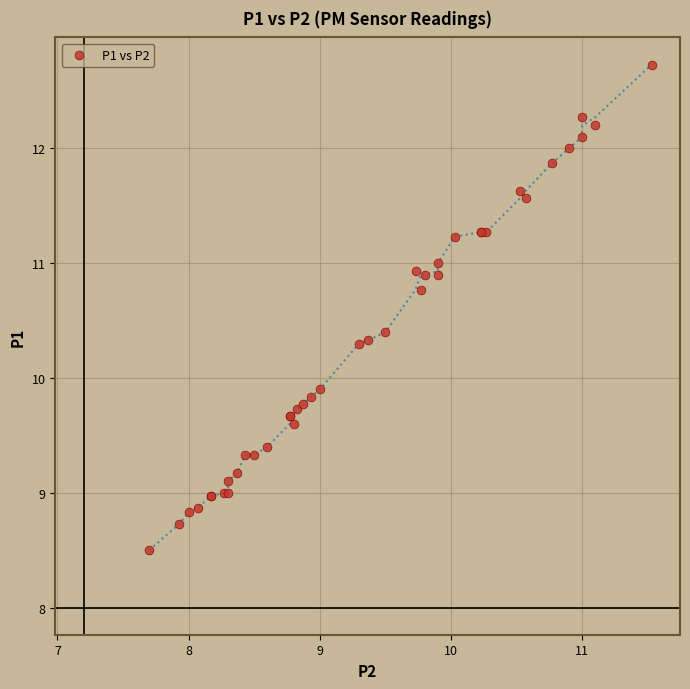

What Y value in the scatter plot is closest to 10?

9.9